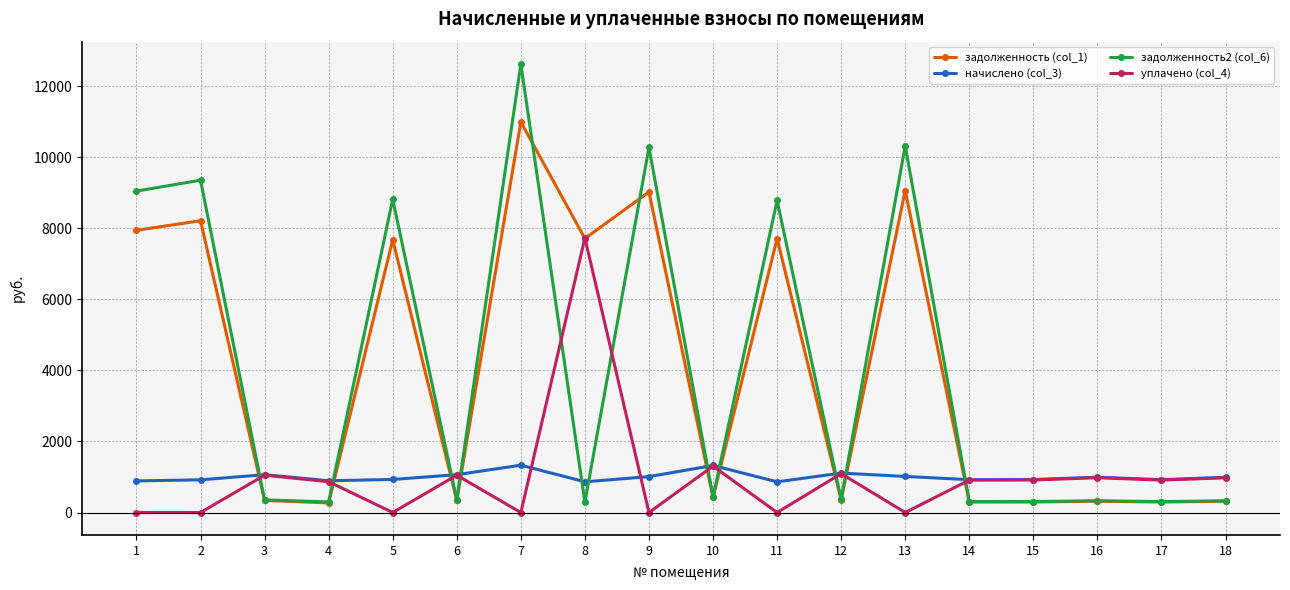

How many values in the начислено (col_3) series are below 991?

9